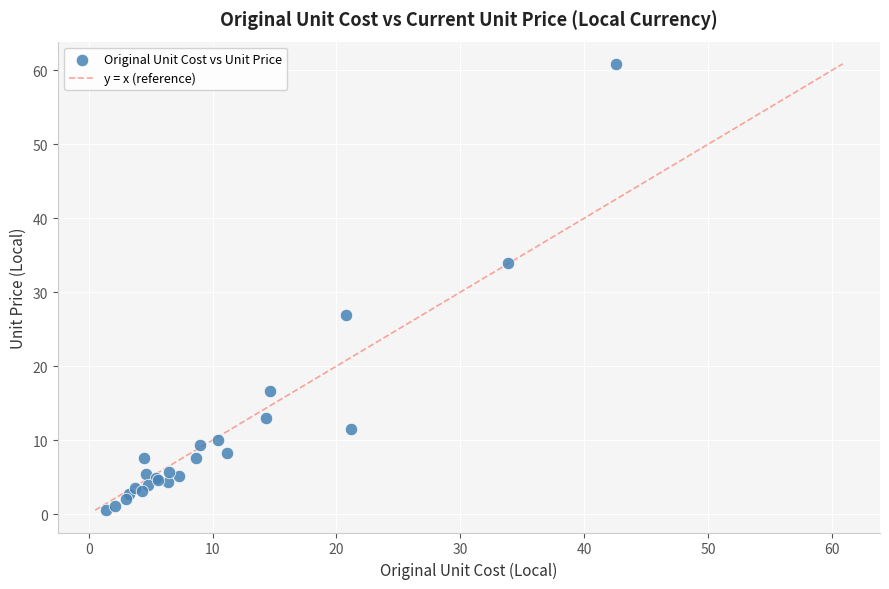

What Y value in the scatter plot is closest to 30?

26.9